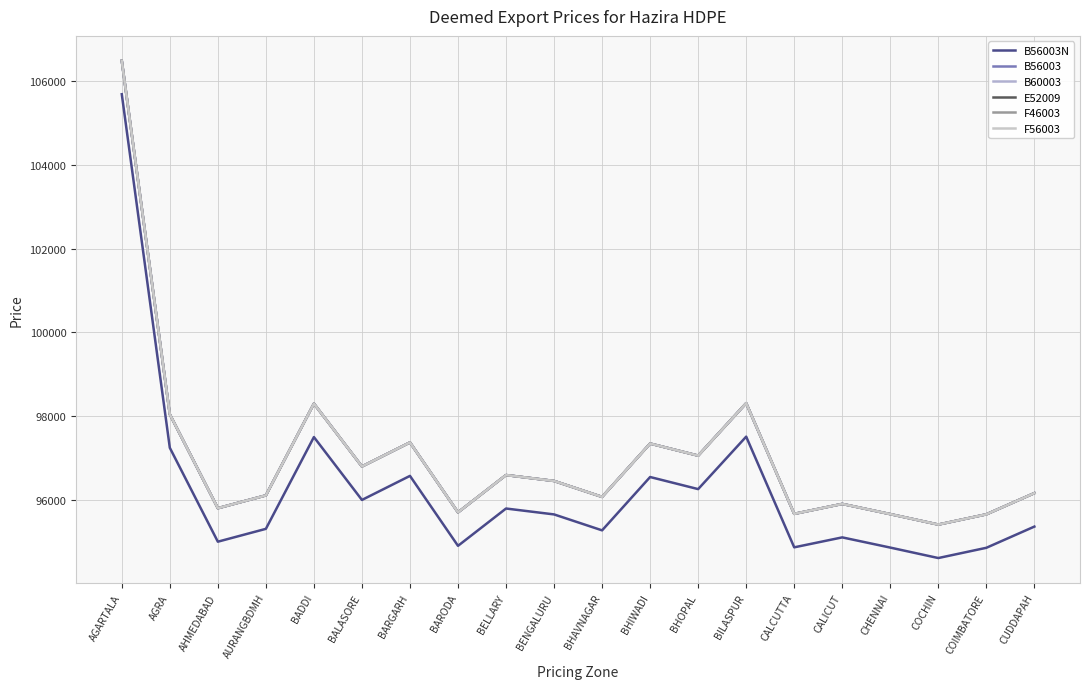

Does the chart have visible grid lines?

Yes